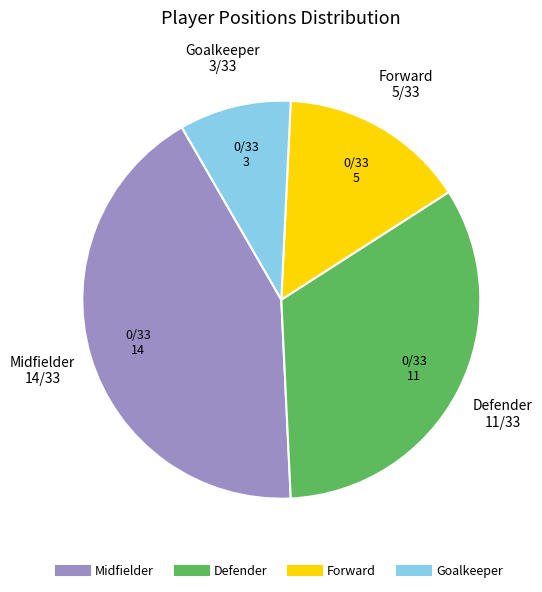

Approximately how many times larger is the value at Forward compared to Defender?

0.5